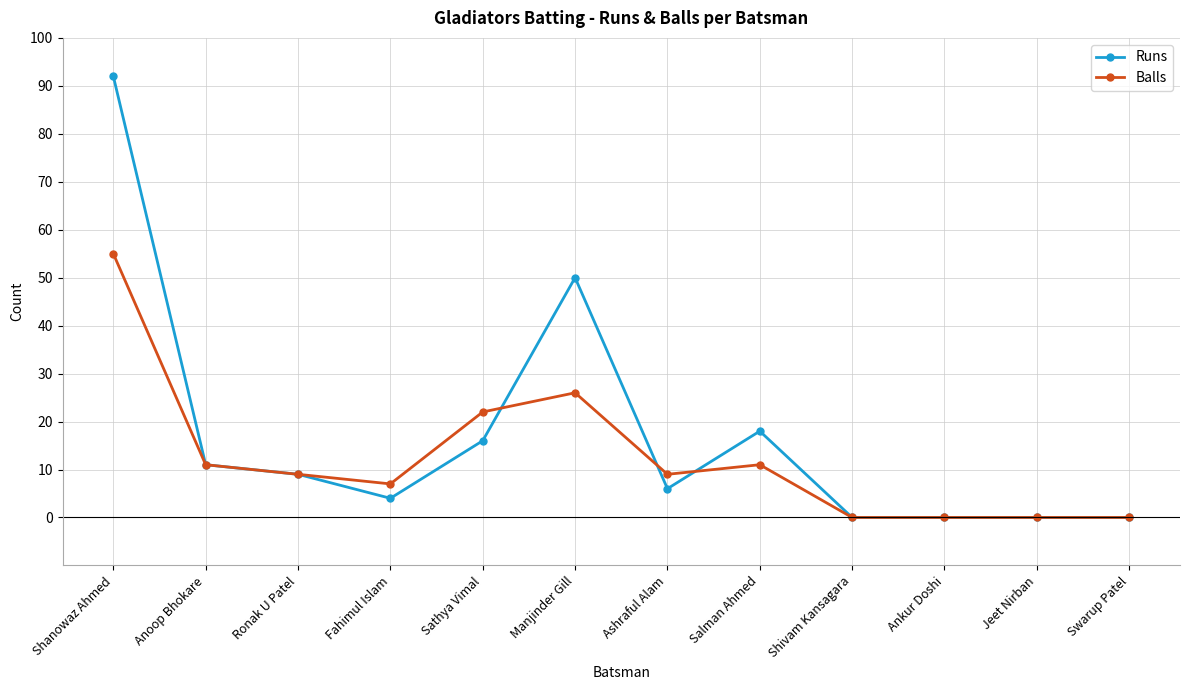

True or false: Balls has more than 1 interior local peaks.

True